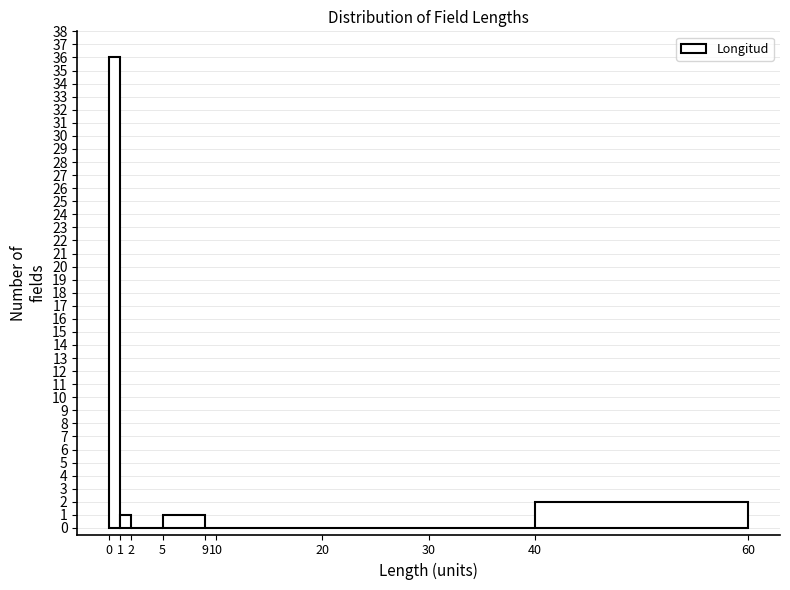

Reading left to right, transcribe this chart: for each bar, give the range it covers on the x-axis and its height. The values are not printed on the chart, so give them approximately, as read against the axis.

0 to 1: 36
1 to 2: 1
2 to 5: 0
5 to 9: 1
9 to 10: 0
10 to 20: 0
20 to 30: 0
30 to 40: 0
40 to 60: 2